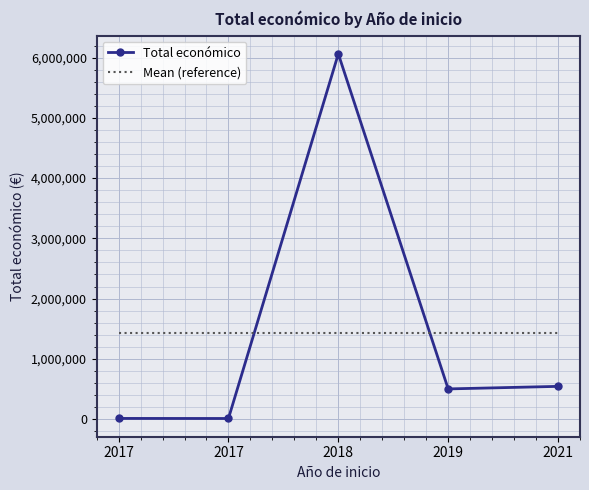

What is the approximate value of Mean (reference) at 2019?

1424659.4